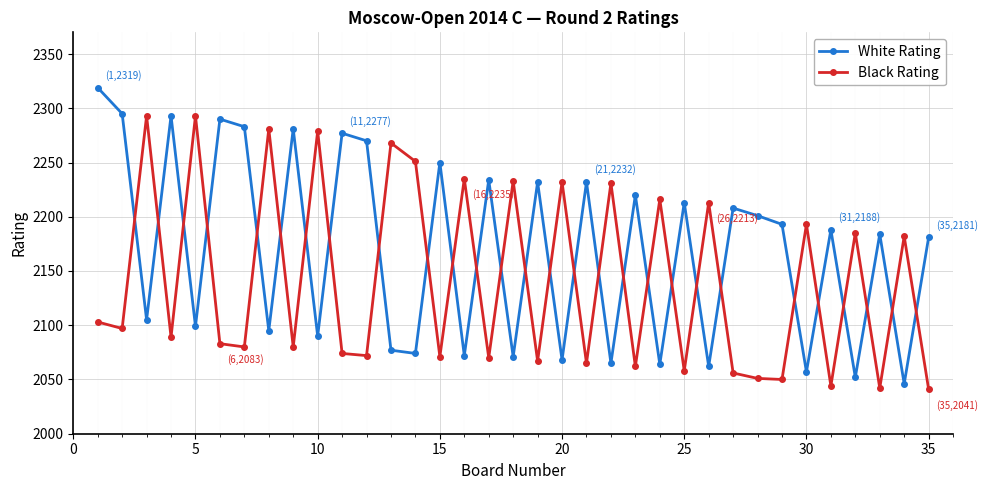

True or false: Black Rating and White Rating intersect in this chart.

True